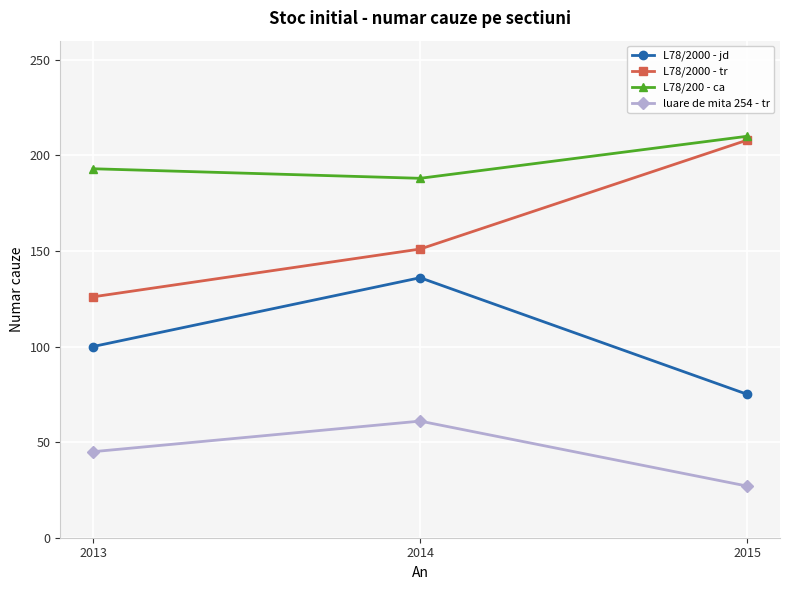

At which label is L78/2000 - jd closest to 105?

2013